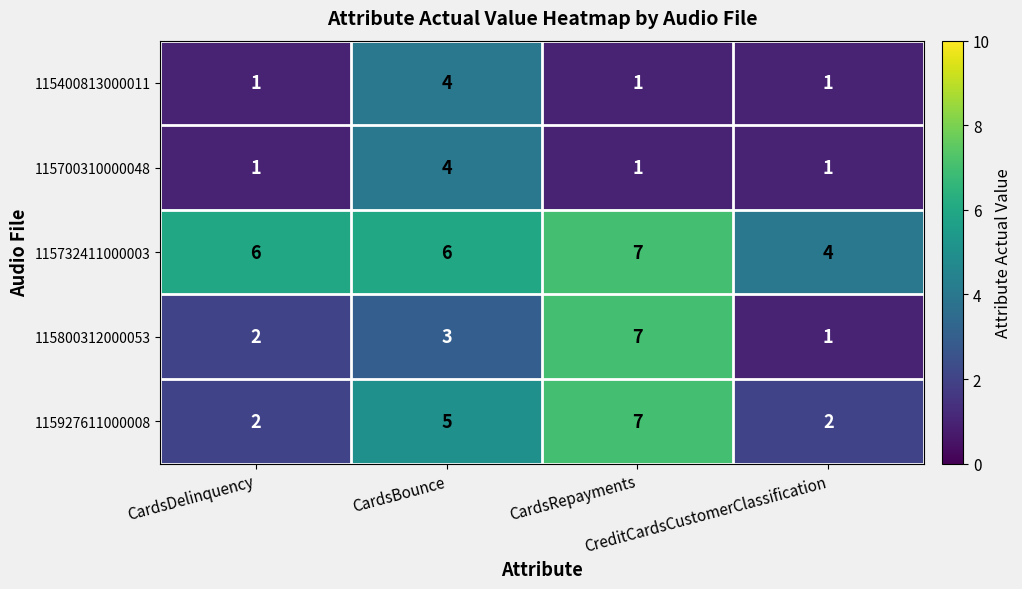

Count the 115732411000003 values in the range 6 to 7.

3